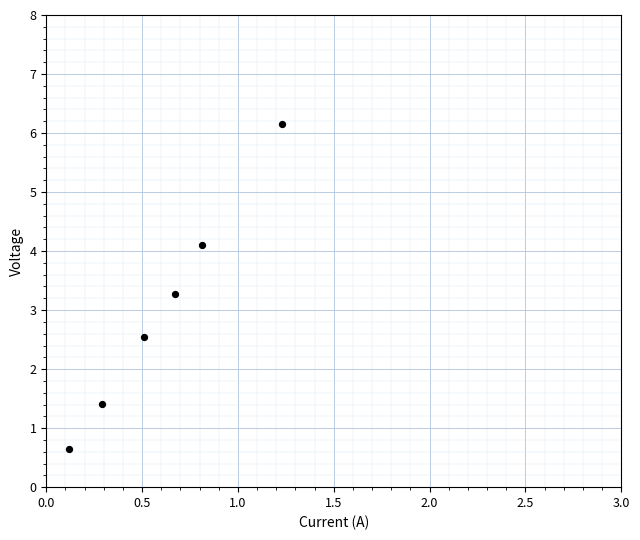

What Y value in the scatter plot is closest to 3?

3.3